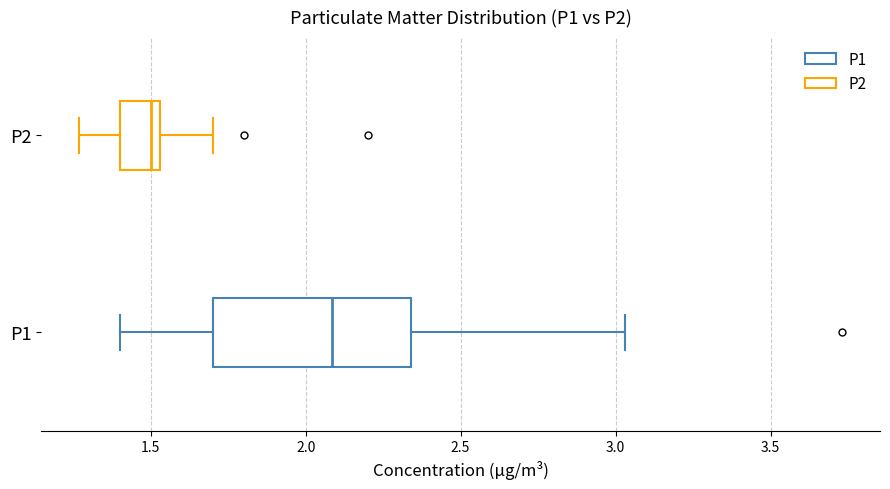

Reading bottom to top, read every box against the x-axis: the position of its median line, the range the box covers, and the ends of its whiskers. The values are not printed on the chart, so give them approximately, as read against the axis.

P1: median 2.10, box 1.70 to 2.35, whiskers 1.40 to 3.05
P2: median 1.50, box 1.40 to 1.55, whiskers 1.25 to 1.70